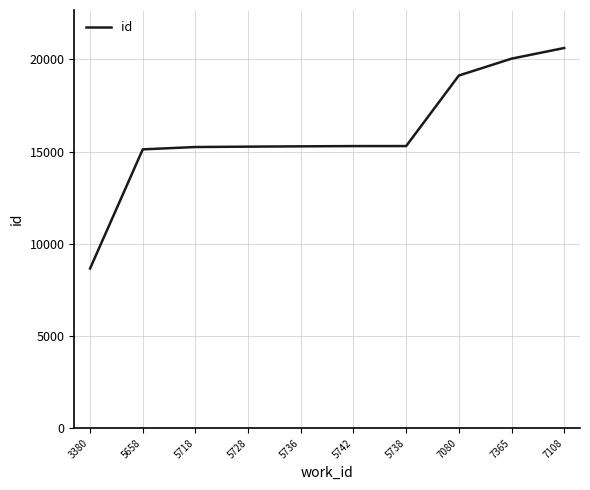

The chart shows a value of 15247 at 5718. True or false?

True